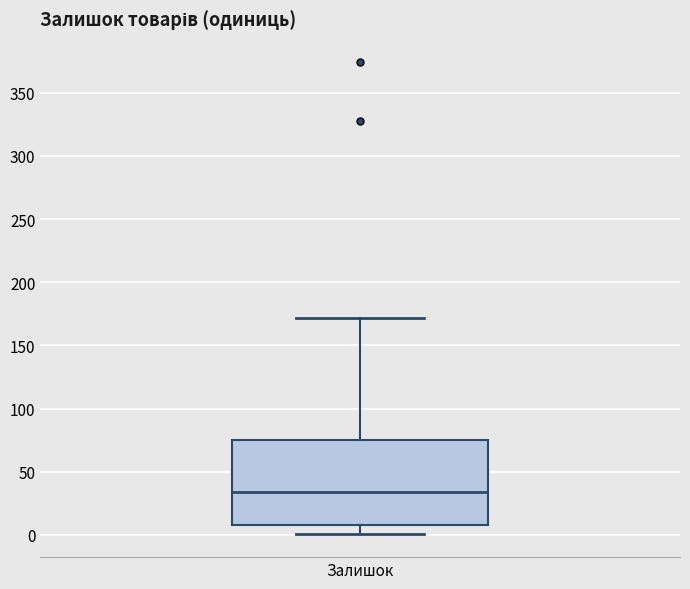

Read this box plot against the y-axis: the position of the median line, the range covered by the box, and the ends of both whiskers. The values are not printed on the chart, so give them approximately, as read against the axis.

median 35, box 10 to 75, whiskers 0 to 170